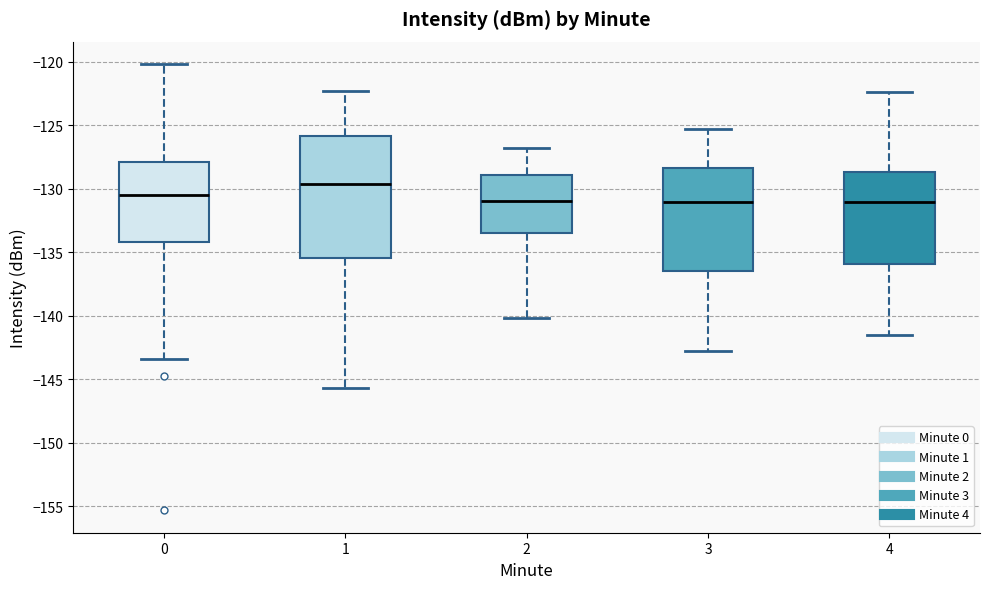

Which box's median line is the highest?

1